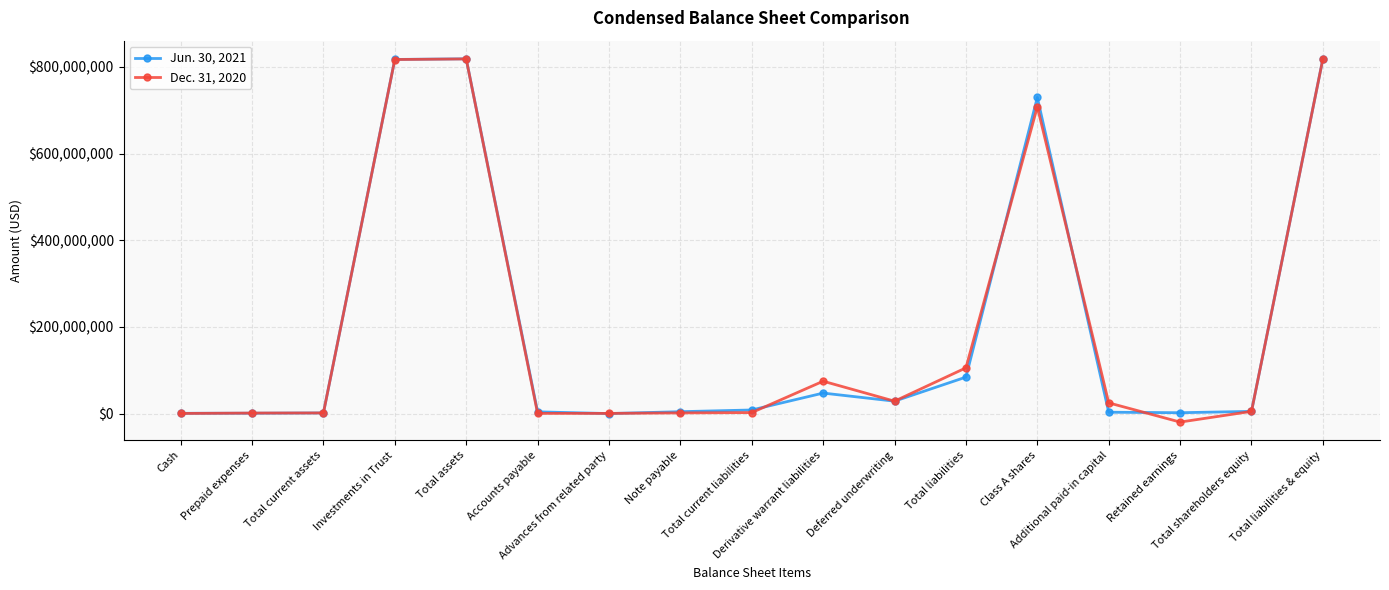

In Jun. 30, 2021, how many points are higher than both neighbors (excluding endpoints)?

3